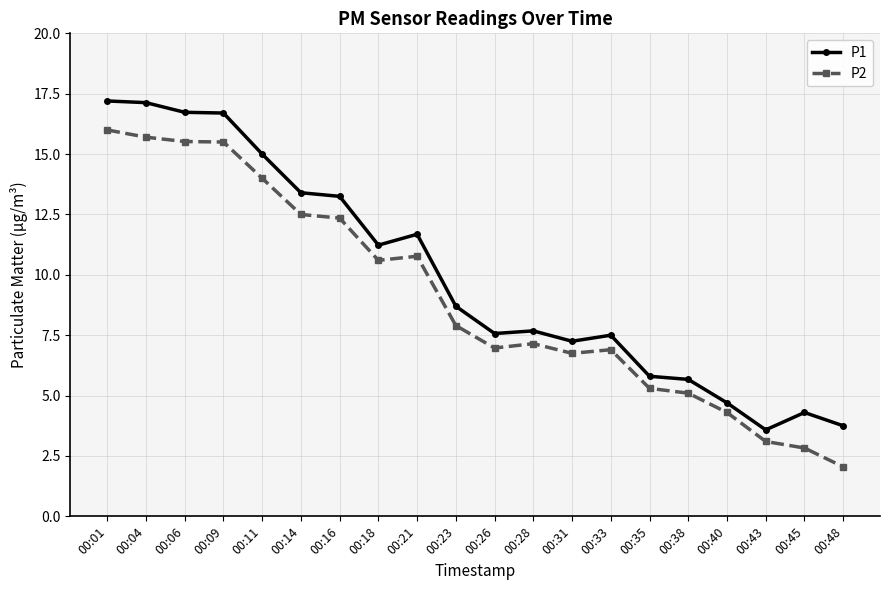

How many categories are shown in the chart?

20